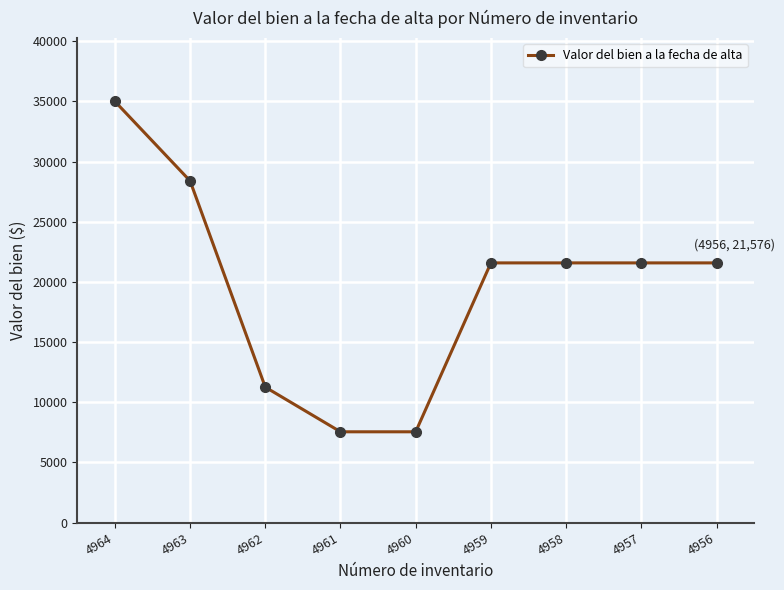

Which label corresponds to the largest value in the chart?

4964